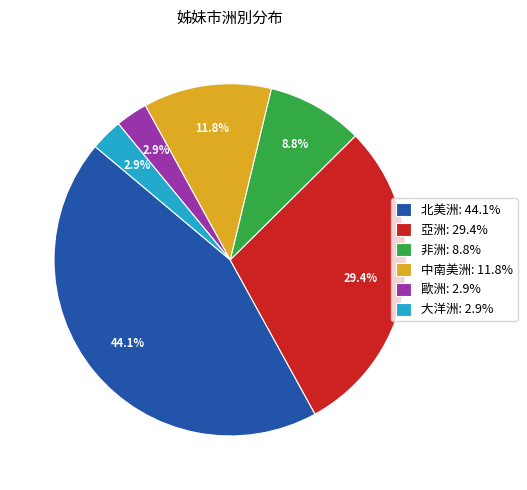

To the nearest percent, what is the difference between the 非洲 and 北美洲 slice percentages?

35%